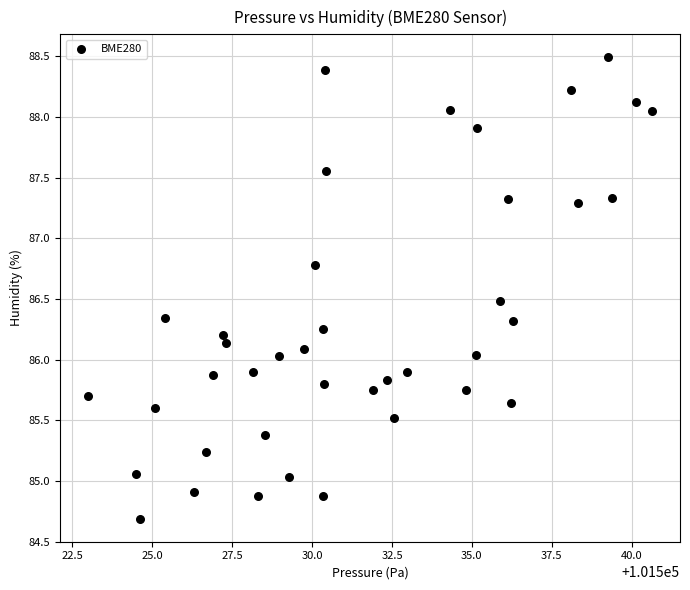

What is the range of Y values (max minus min)?

3.8